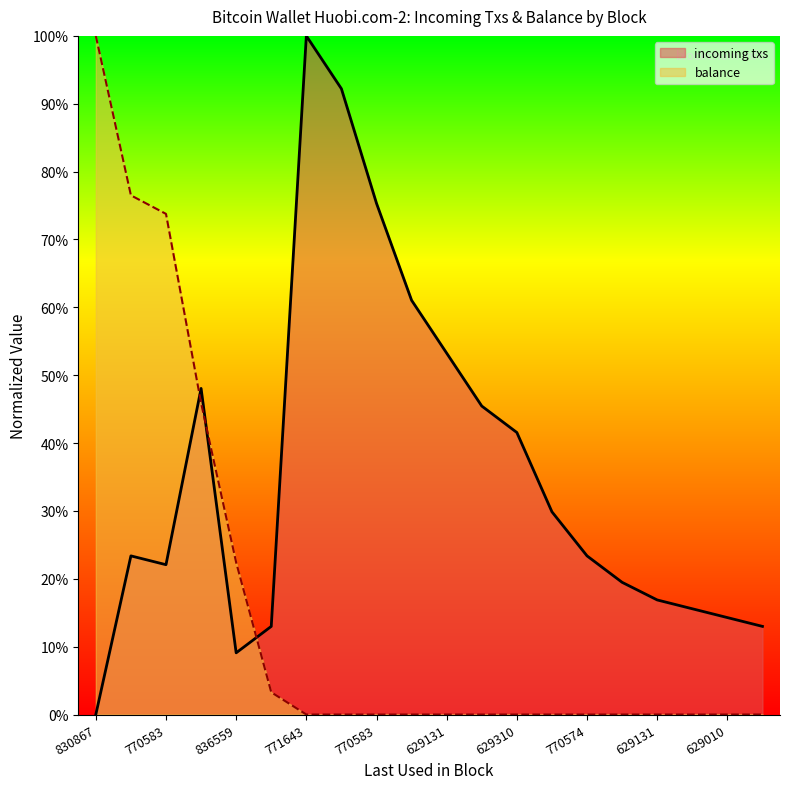

Rank the series at 770583 from lowest to highest value.

incoming txs, balance